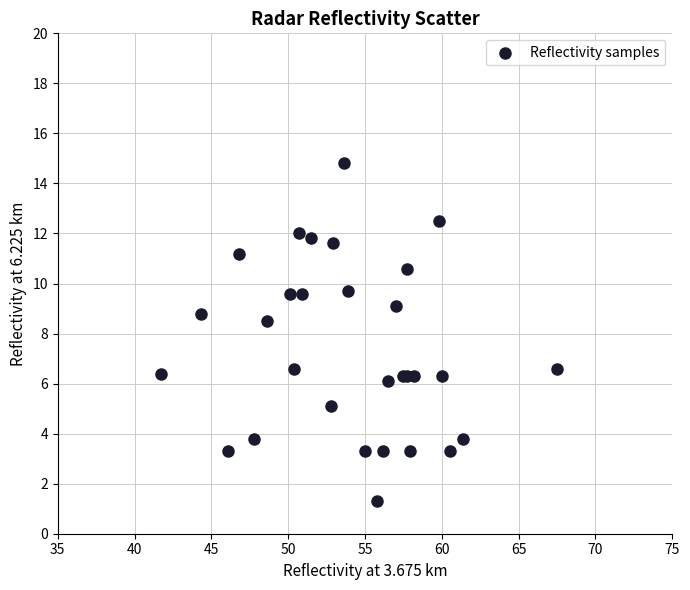

What Y value in the scatter plot is closest to 8?

8.5